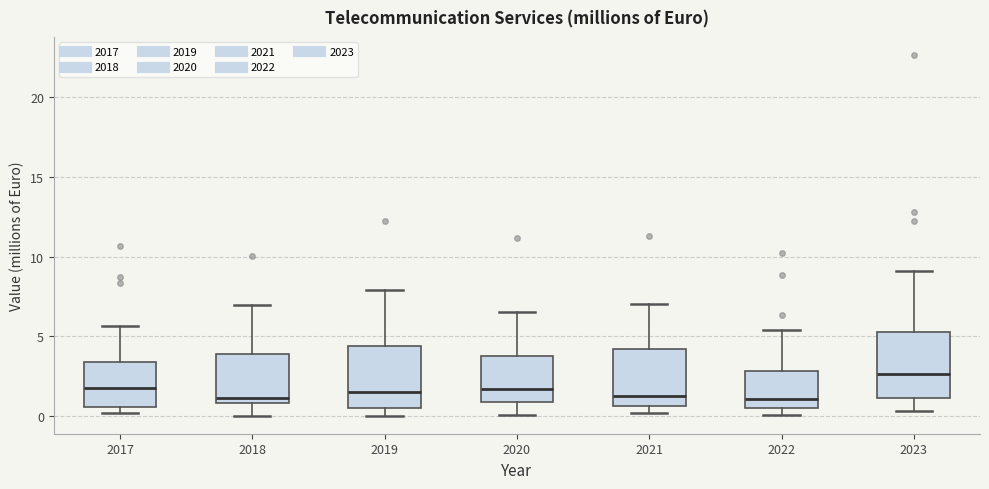

Reading left to right, transcribe this box plot: for each box, give where its median line is, the range the box spans, and where its two whiskers end, as read against the y-axis. The values are not printed on the chart, so give them approximately, as read against the axis.

2017: median 2.0, box 0.5 to 3.5, whiskers 0.0 to 5.5
2018: median 1.0 (just above the box's lower edge), box 1.0 to 4.0, whiskers 0.0 to 7.0
2019: median 1.5, box 0.5 to 4.5, whiskers 0.0 to 8.0
2020: median 1.5, box 1.0 to 4.0, whiskers 0.0 to 6.5
2021: median 1.5, box 0.5 to 4.0, whiskers 0.0 to 7.0
2022: median 1.0, box 0.5 to 3.0, whiskers 0.0 to 5.5
2023: median 2.5, box 1.0 to 5.5, whiskers 0.5 to 9.0